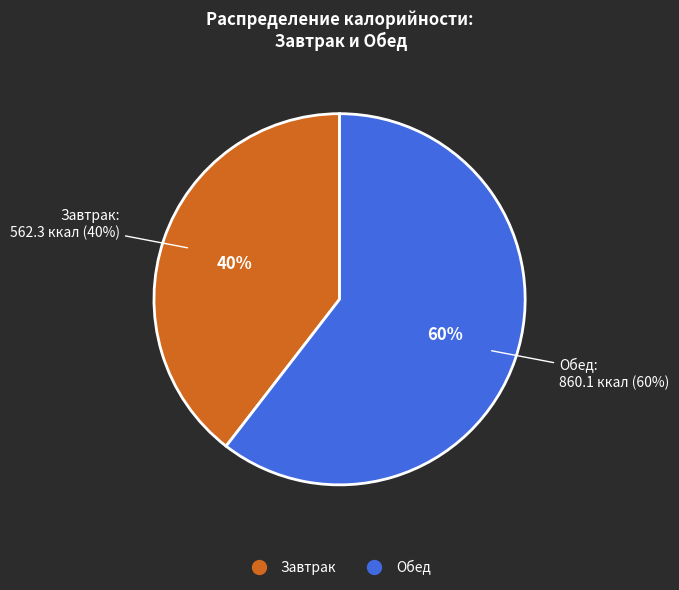

Is Обед the majority of the pie?

Yes